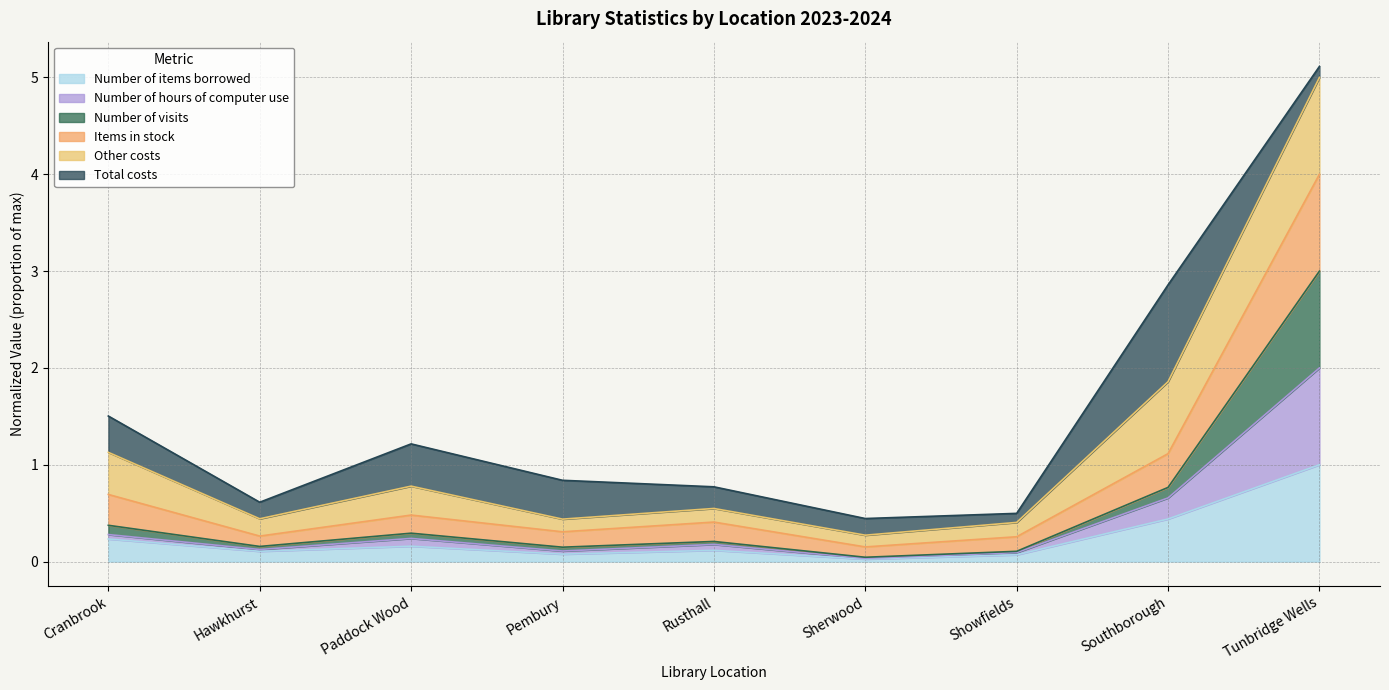

The Number of items borrowed series shows 0.2 at Cranbrook. True or false?

True